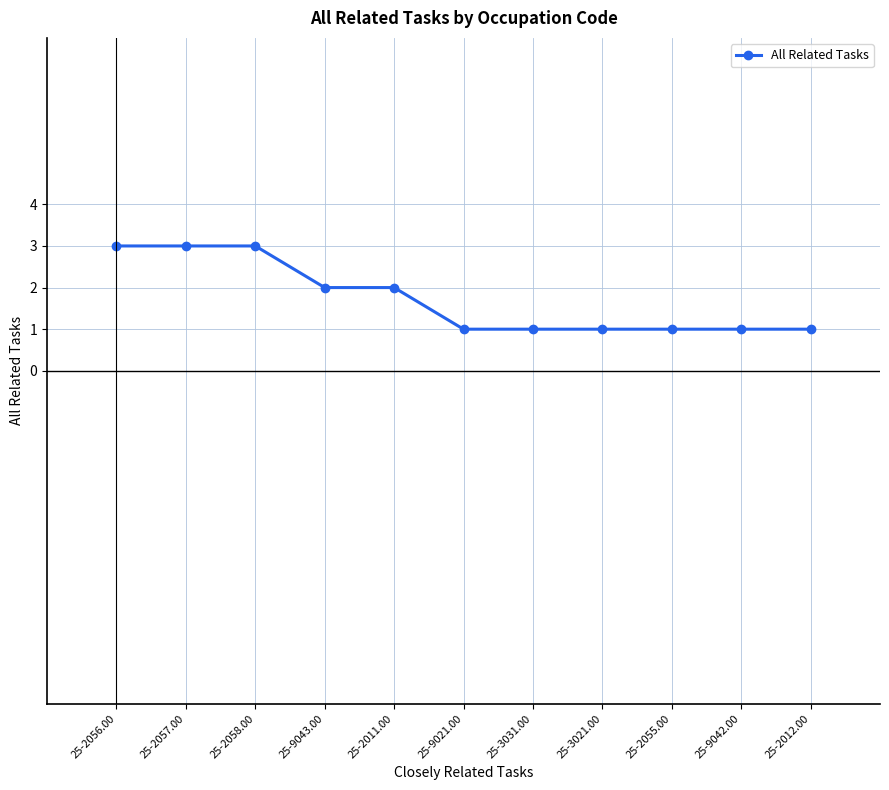

What is the maximum value shown in the chart?

3